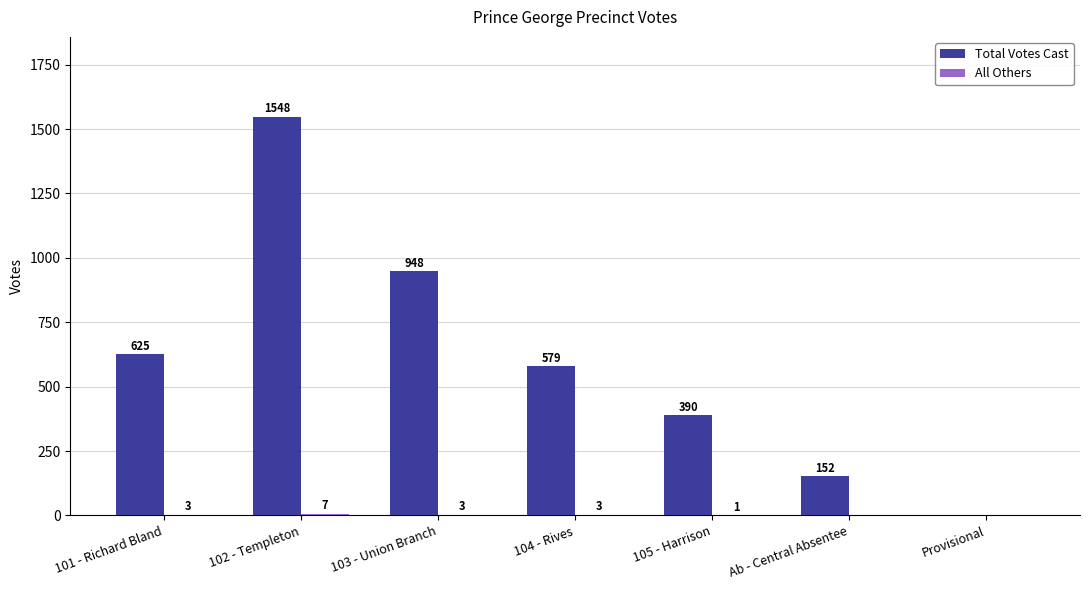

Count the number of categories in the chart.

7